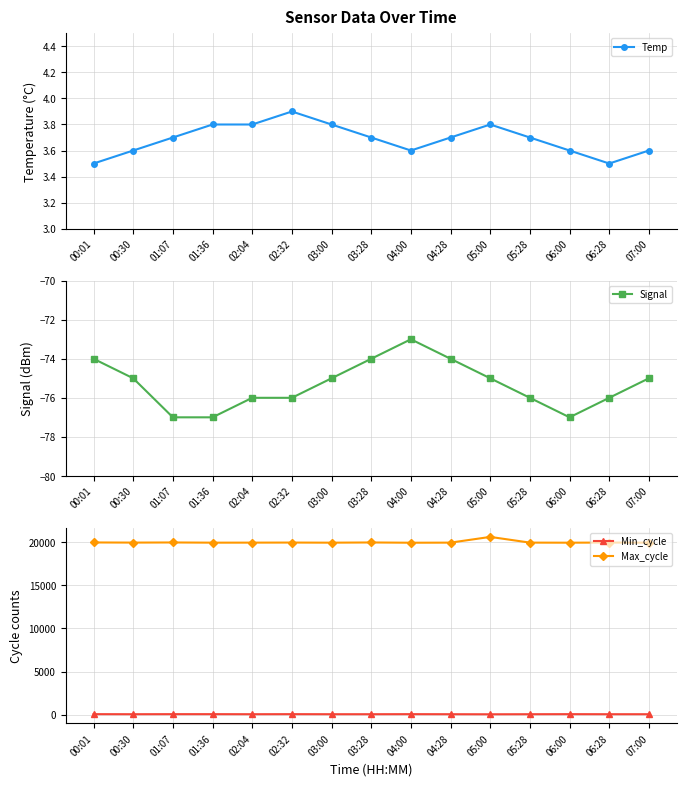

Is this an area chart (filled region under the line)?

No